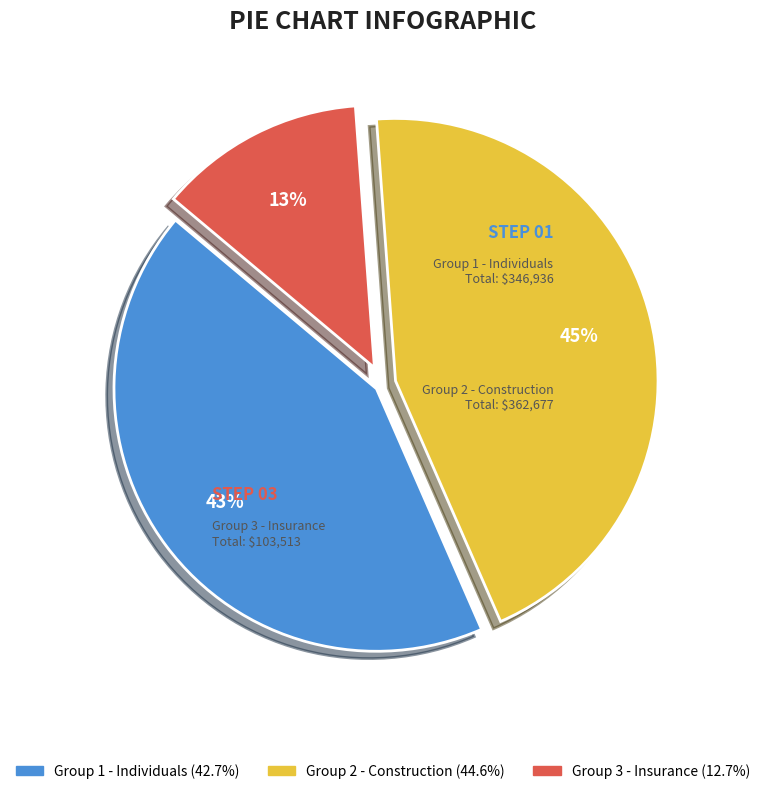

To the nearest percent, what is the average slice percentage?

33%